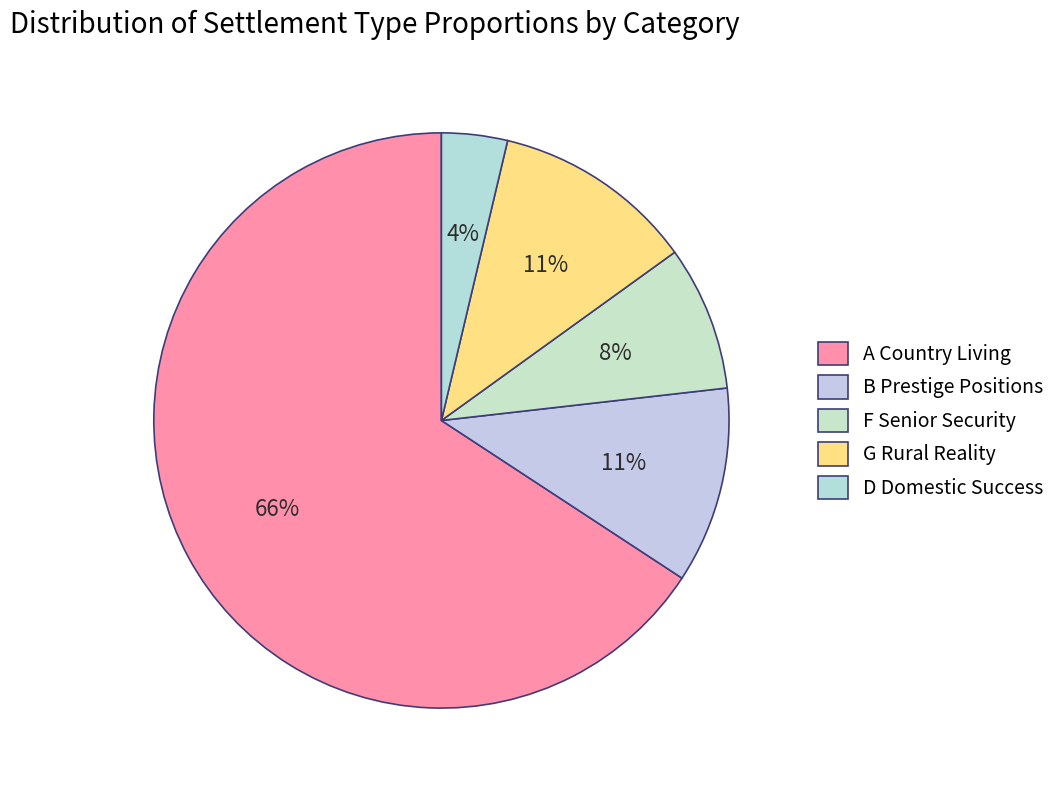

To the nearest percent, what percentage of the pie is D Domestic Success?

4%